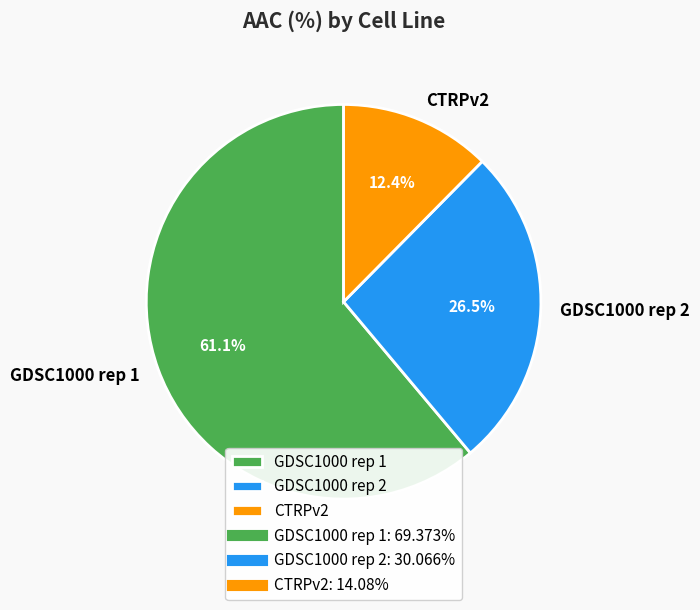

Which slice is the largest?

GDSC1000 rep 1